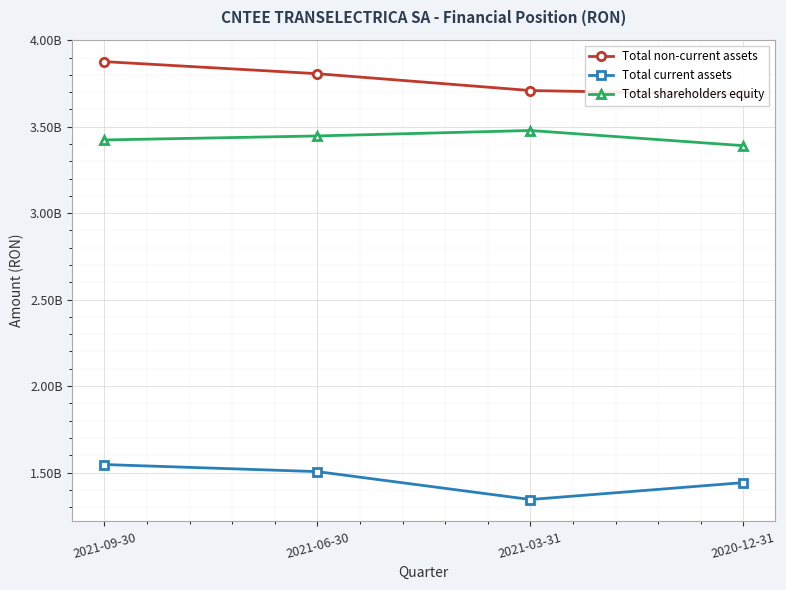

How many lines are shown in the chart?

3